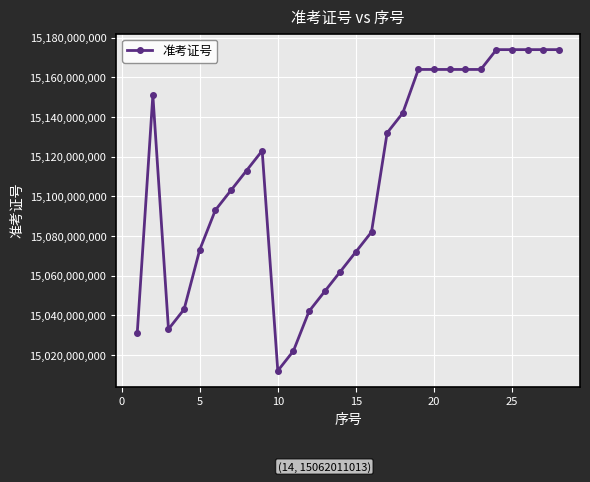

What is the minimum value shown in the chart?

15012010816